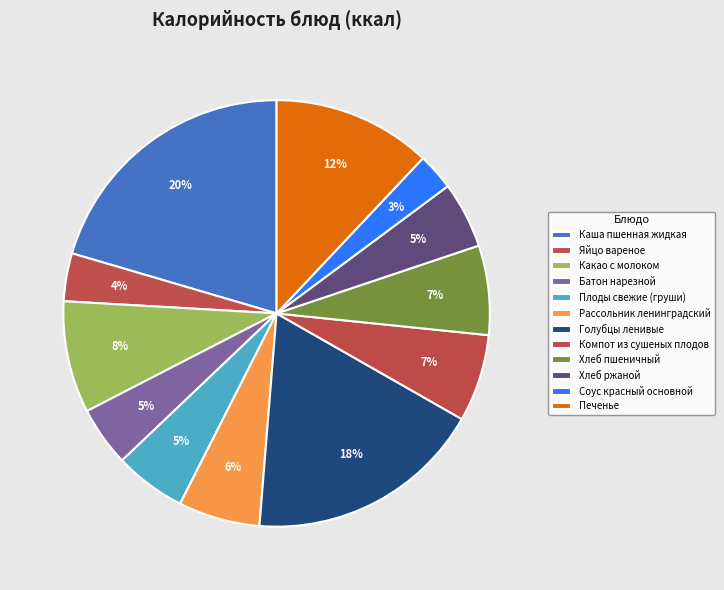

Is it true that Батон нарезной is 5% of the pie?

True